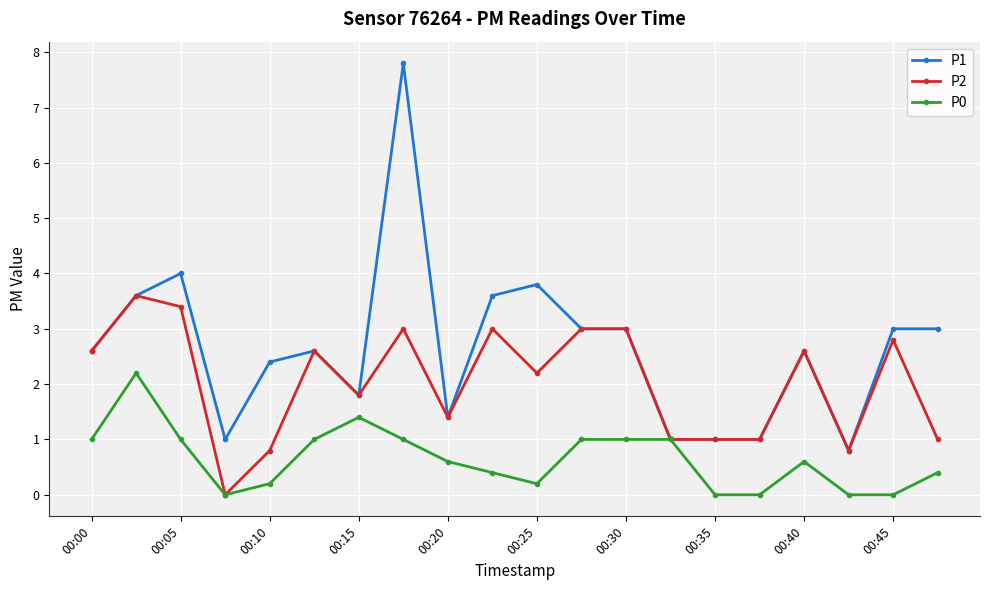

Reading right to left, extract all data points from this chart.

P1: 3.0	3.0	0.8	2.6	1.0	1.0	1.0	3.0	3.0	3.8	3.6	1.4	7.8	1.8	2.6	2.4	1.0	4.0	3.6	2.6
P2: 1.0	2.8	0.8	2.6	1.0	1.0	1.0	3.0	3.0	2.2	3.0	1.4	3.0	1.8	2.6	0.8	0.0	3.4	3.6	2.6
P0: 0.4	0.0	0.0	0.6	0.0	0.0	1.0	1.0	1.0	0.2	0.4	0.6	1.0	1.4	1.0	0.2	0.0	1.0	2.2	1.0